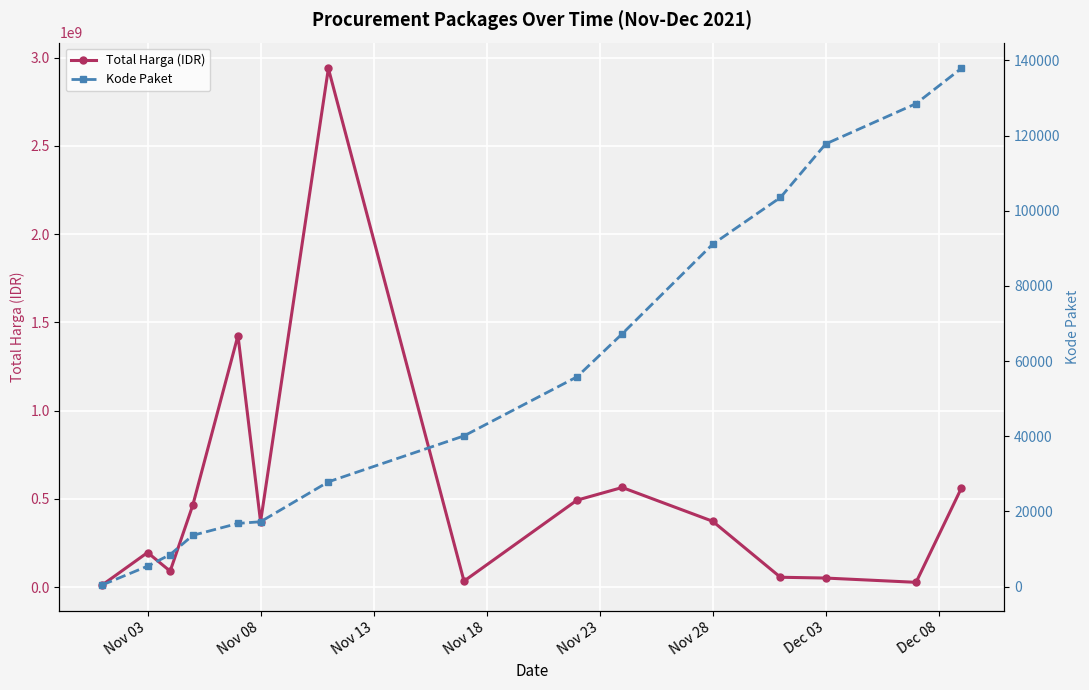

Where is the first local maximum for Total Harga (IDR)?

Nov 03